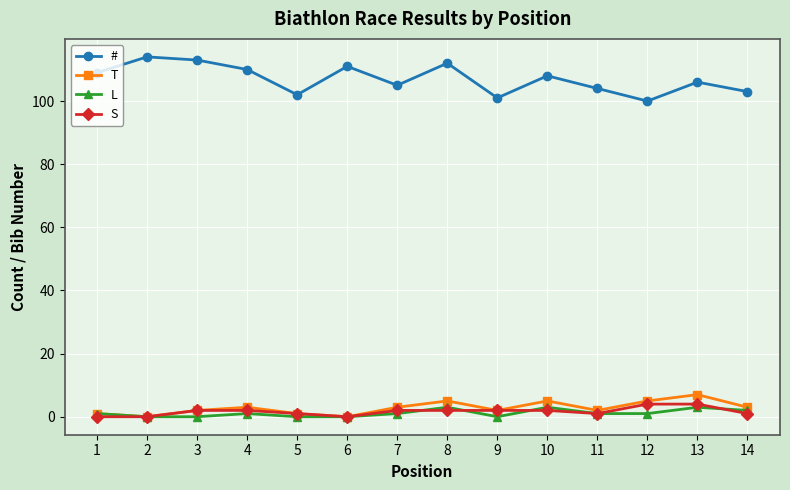

Is it true that L equals 0 at 9?

True